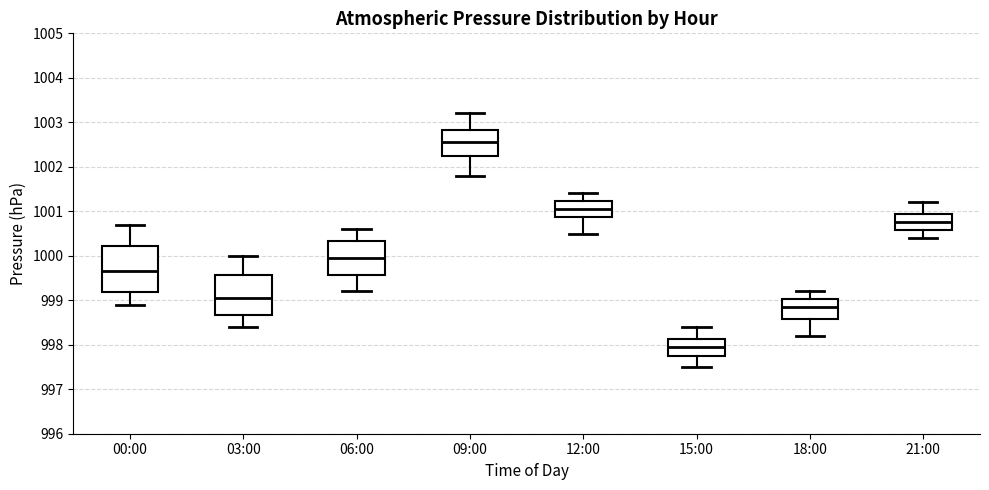

Reading left to right, read every box against the y-axis: the position of its median line, the range the box covers, and the ends of its whiskers. The values are not printed on the chart, so give them approximately, as read against the axis.

00:00: median 999.7, box 999.2 to 1000.2, whiskers 998.9 to 1000.7
03:00: median 999.1, box 998.7 to 999.6, whiskers 998.4 to 1000.0
06:00: median 1000.0, box 999.6 to 1000.3, whiskers 999.2 to 1000.6
09:00: median 1002.6, box 1002.3 to 1002.8, whiskers 1001.8 to 1003.2
12:00: median 1001.1, box 1000.9 to 1001.2, whiskers 1000.5 to 1001.4
15:00: median 998.0, box 997.8 to 998.1, whiskers 997.5 to 998.4
18:00: median 998.9, box 998.6 to 999.0, whiskers 998.2 to 999.2
21:00: median 1000.8, box 1000.6 to 1001.0, whiskers 1000.4 to 1001.2